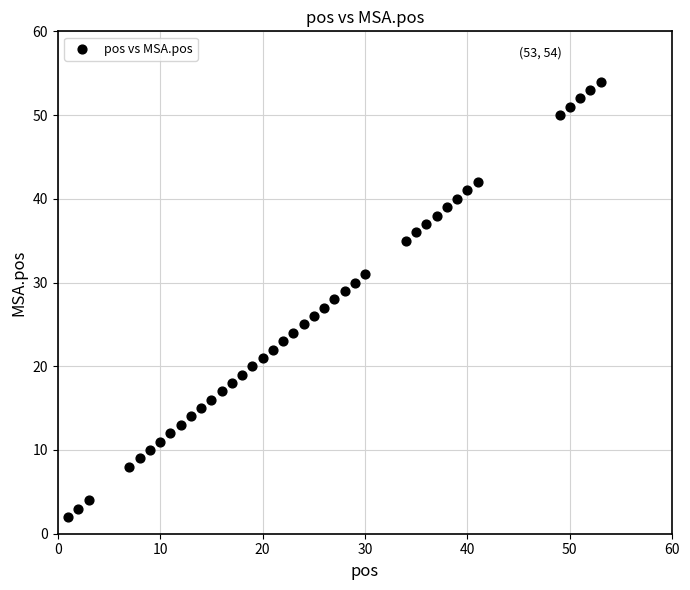

What is the range of X values (max minus min)?

52